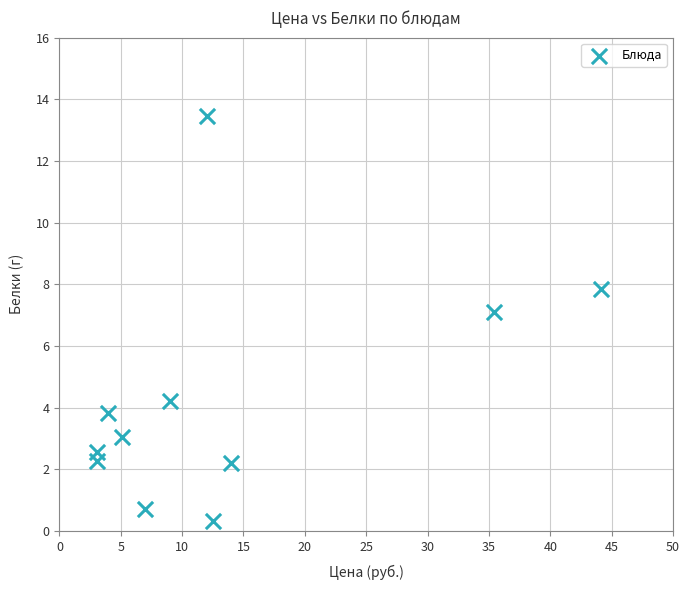

What Y value in the scatter plot is closest to 6?

7.1